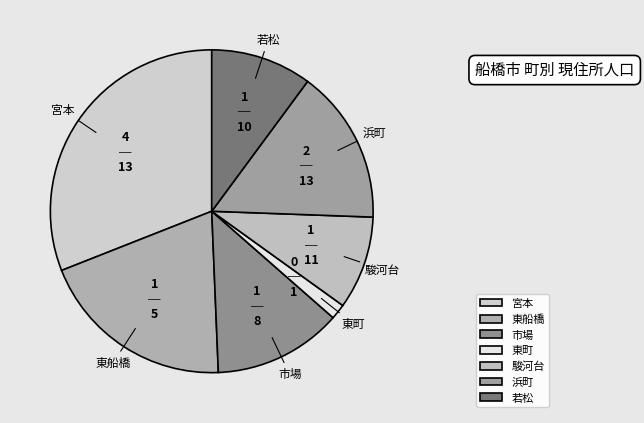

True or false: 東町 accounts for 2% of the total.

True